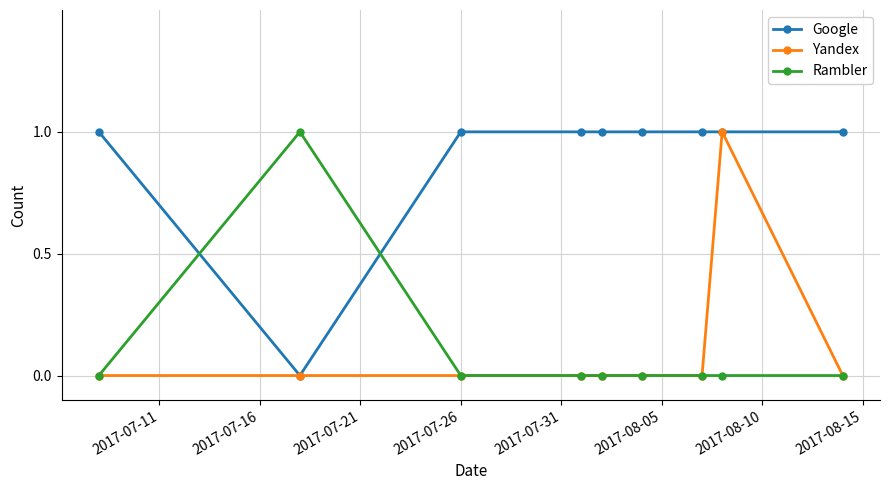

Which series has the largest total across all categories?

Google